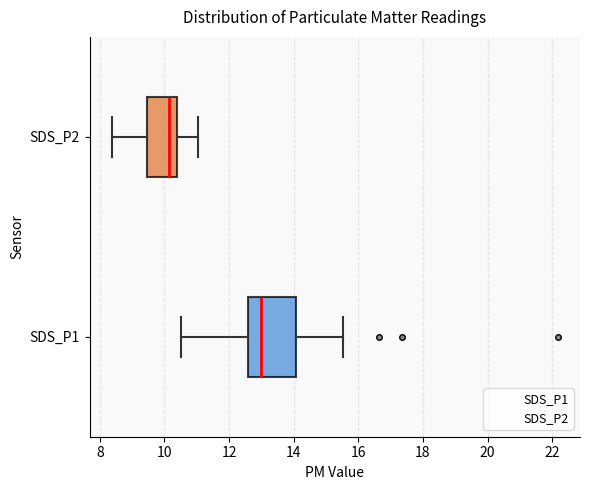

Reading bottom to top, transcribe this box plot: for each box, give where its median line is, the range the box spans, and where its two whiskers end, as read against the x-axis. The values are not printed on the chart, so give them approximately, as read against the axis.

SDS_P1: median 13.0, box 12.6 to 14.0, whiskers 10.6 to 15.6
SDS_P2: median 10.2, box 9.4 to 10.4, whiskers 8.4 to 11.0